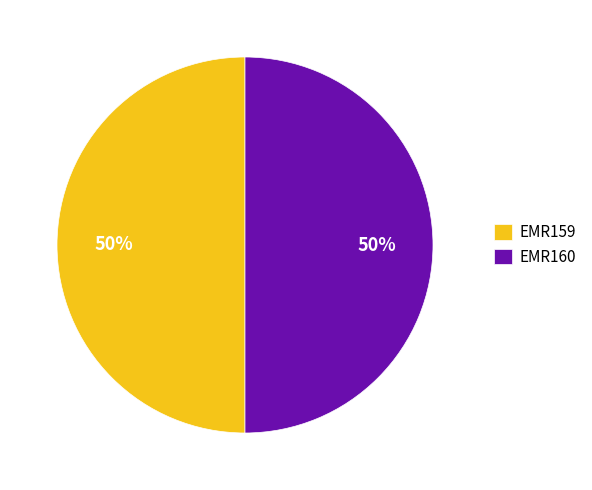

Is it true that EMR160 is 50% of the pie?

True